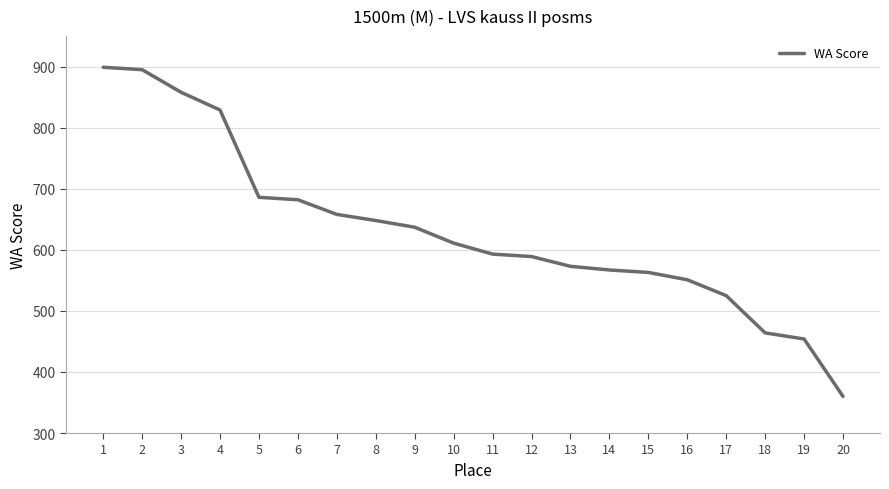

What is the change in value from 5 to 8?

-38